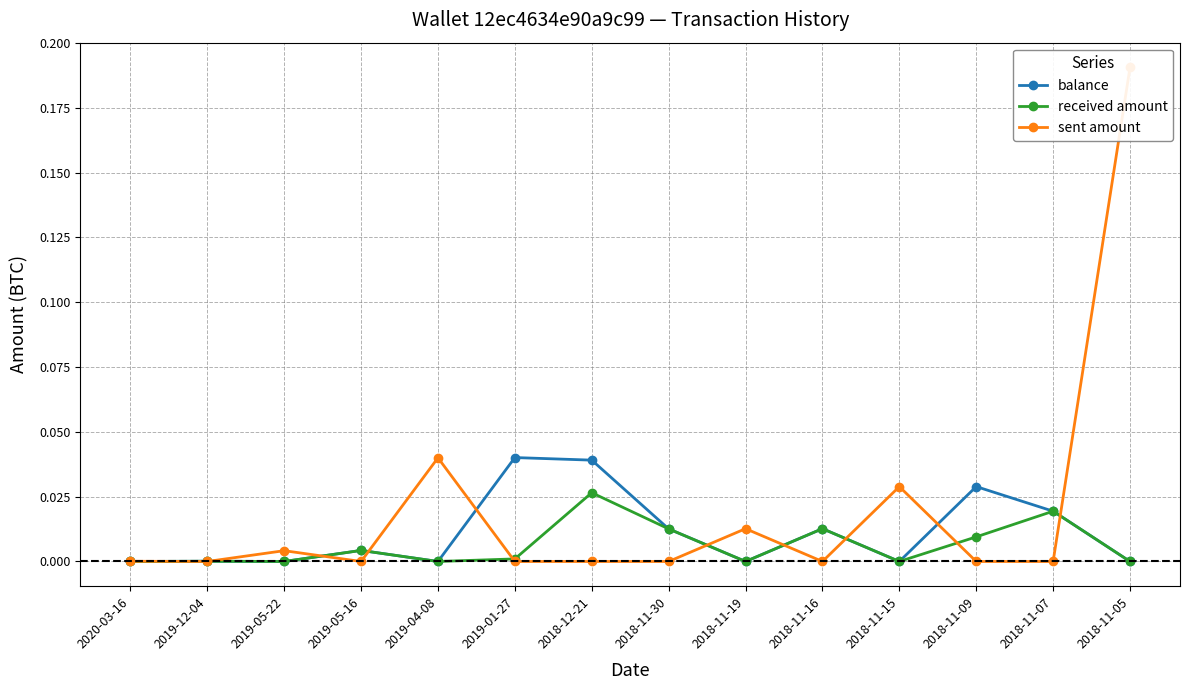

At which category is the sum across all series the highest?

2018-11-05